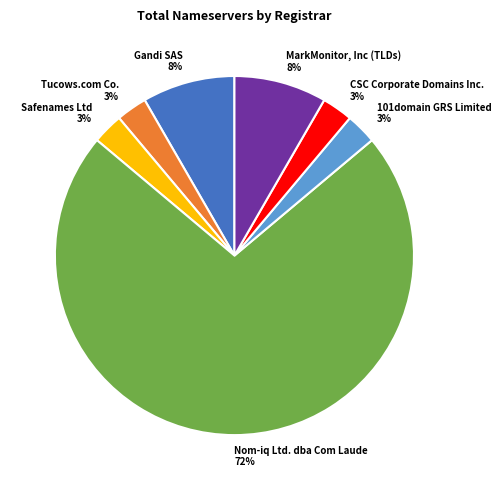

To the nearest percent, what is the combined percentage of Tucows.com Co. and Nom-iq Ltd. dba Com Laude?

75%